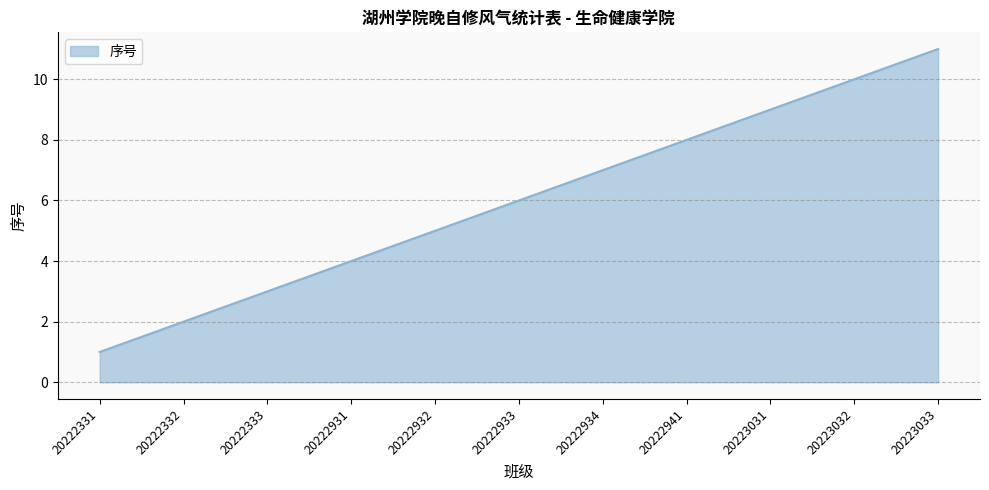

What is the ratio of the value at 20223031 to the value at 20222934?

1.3